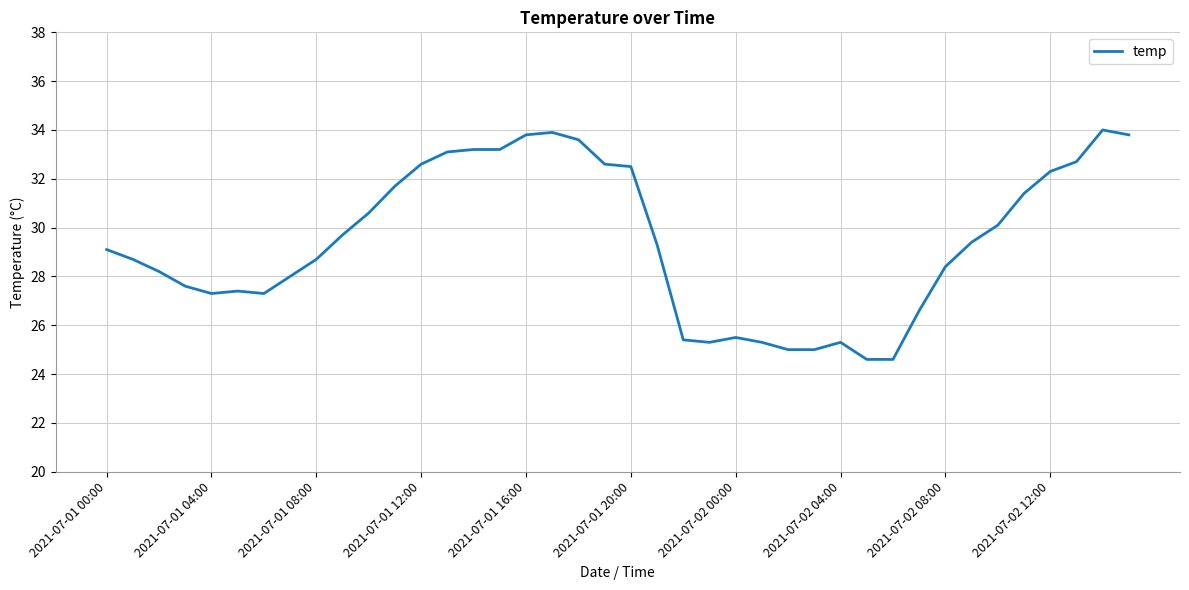

What is the greatest value displayed?

34.0